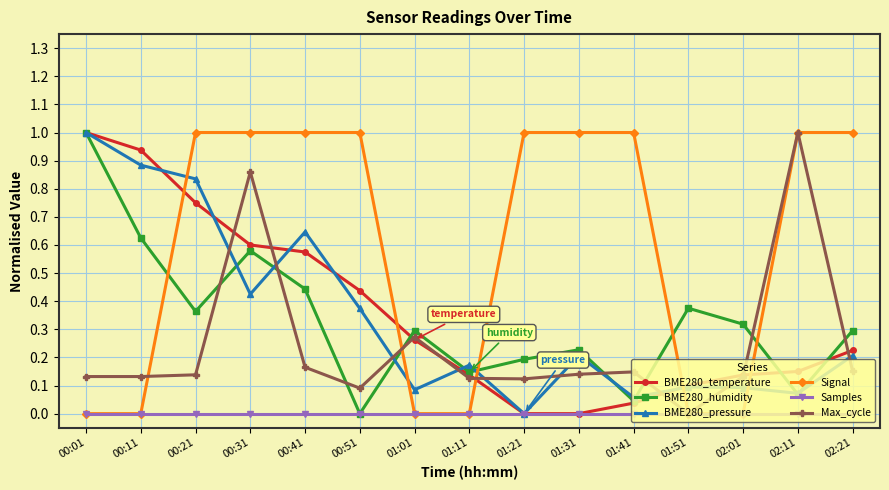

At which label is BME280_humidity closest to 0?

00:51